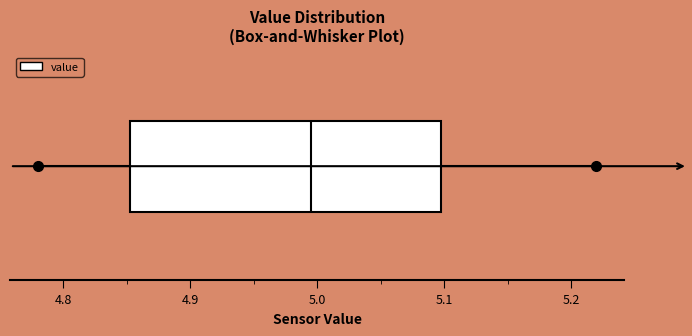

Transcribe this box plot: give where the median line is, the range the box spans, and where the two whiskers end, as read against the x-axis. The values are not printed on the chart, so give them approximately, as read against the axis.

median 5.00, box 4.85 to 5.10, whiskers 4.78 to 5.22